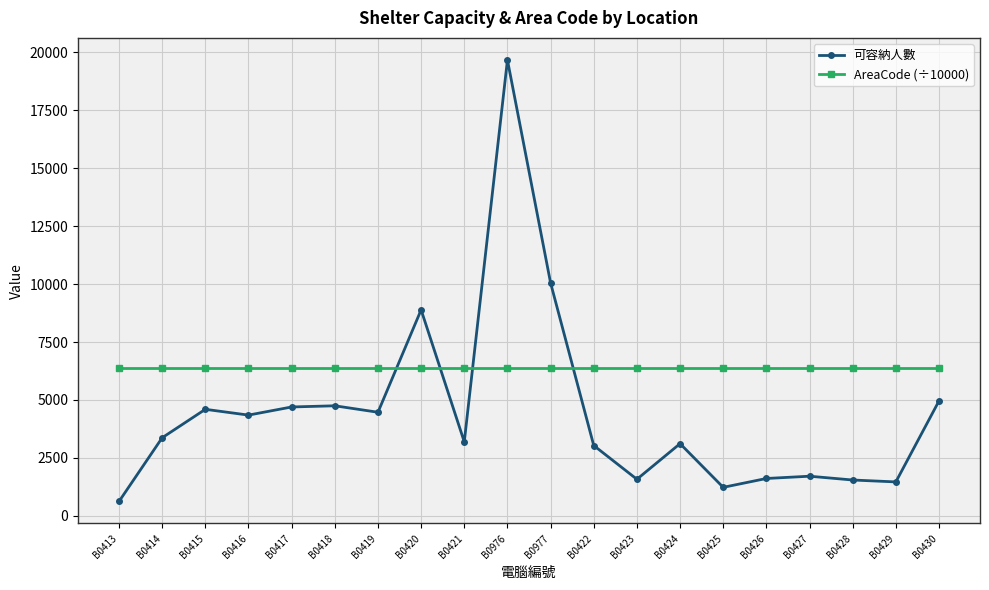

What is the difference between the highest and lowest values at B0419?

1929.0